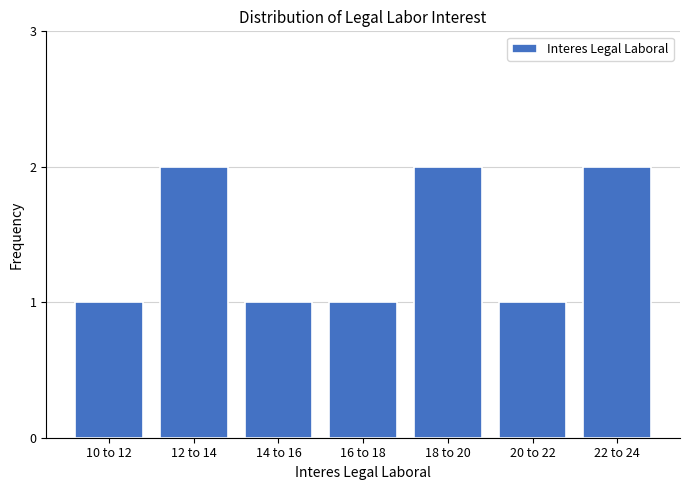

Reading left to right, list all the values displayed in this chart.

10 to 12=1	12 to 14=2	14 to 16=1	16 to 18=1	18 to 20=2	20 to 22=1	22 to 24=2